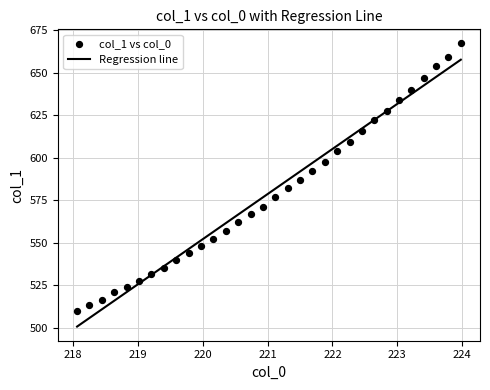

What is the range of Y values (max minus min)?

157.4